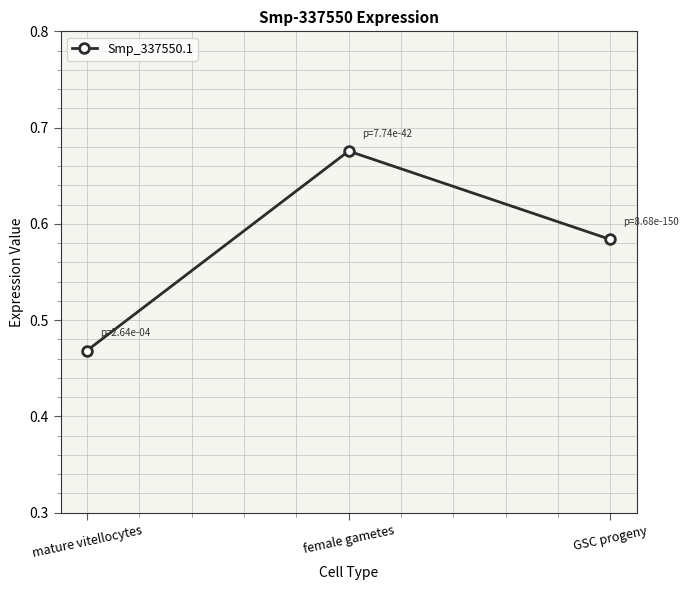

Between female gametes and mature vitellocytes, which is larger?

female gametes